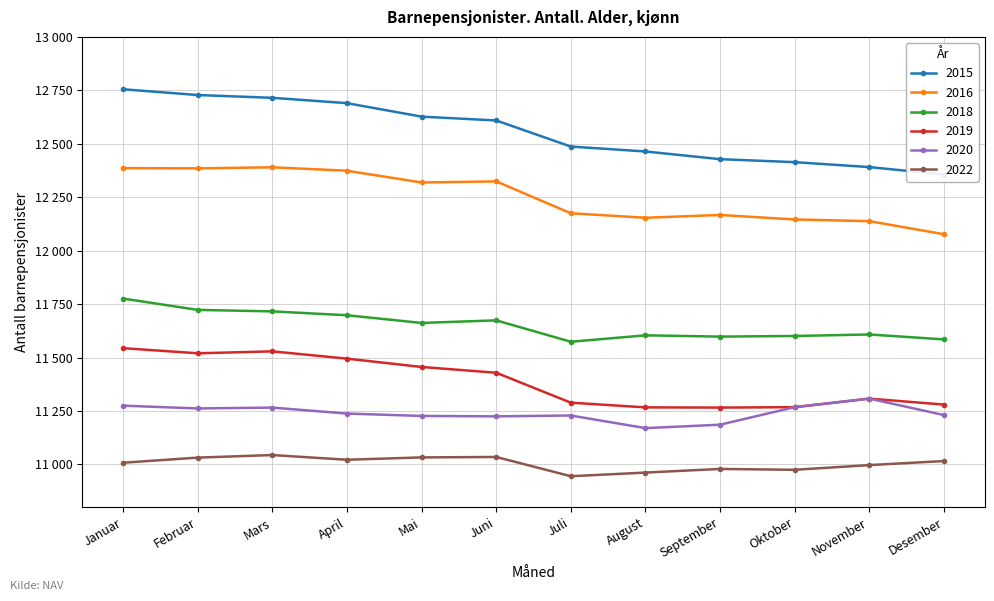

What is the difference between the maximum and minimum values in the 2018 series?

202